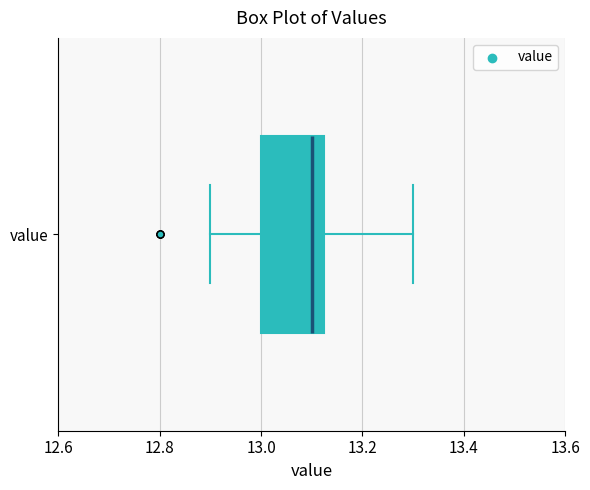

Where does the left whisker of the box for value end on the x-axis? The values are not printed on the chart, so give them approximately, as read against the axis.

12.90